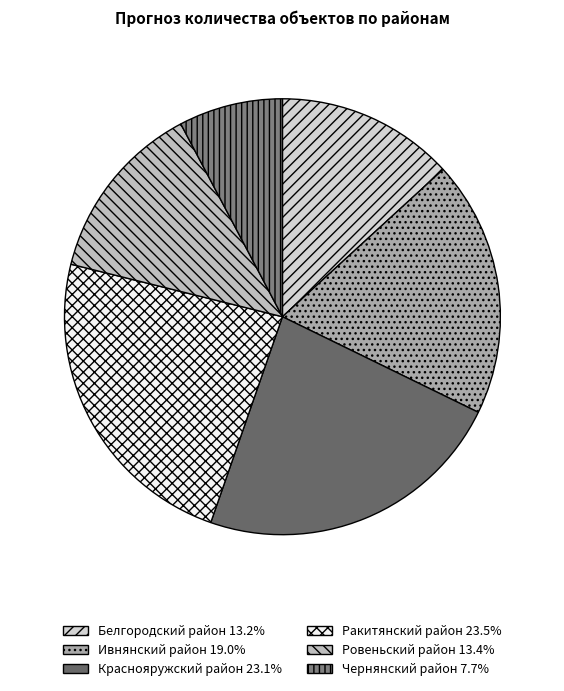

Approximately how many times larger is the value at Ракитянский район compared to Чернянский район?

3.0